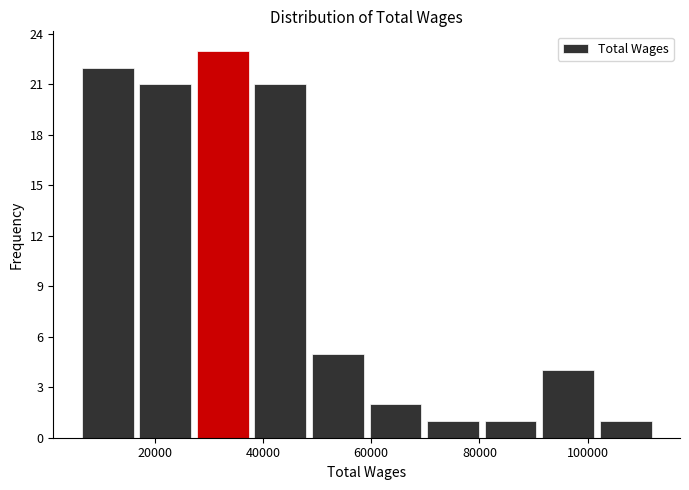

Reading left to right, list every bar in this chart as the range it spans on the x-axis followed by its height. Neither the bar edges nor the heights are printed on the chart, so give them approximately, as read against the axes.

6000 to 18000: 22
18000 to 28000: 21
28000 to 38000: 23
38000 to 50000: 21
50000 to 60000: 5
60000 to 70000: 2
70000 to 80000: 1
80000 to 92000: 1
92000 to 102000: 4
102000 to 112000: 1